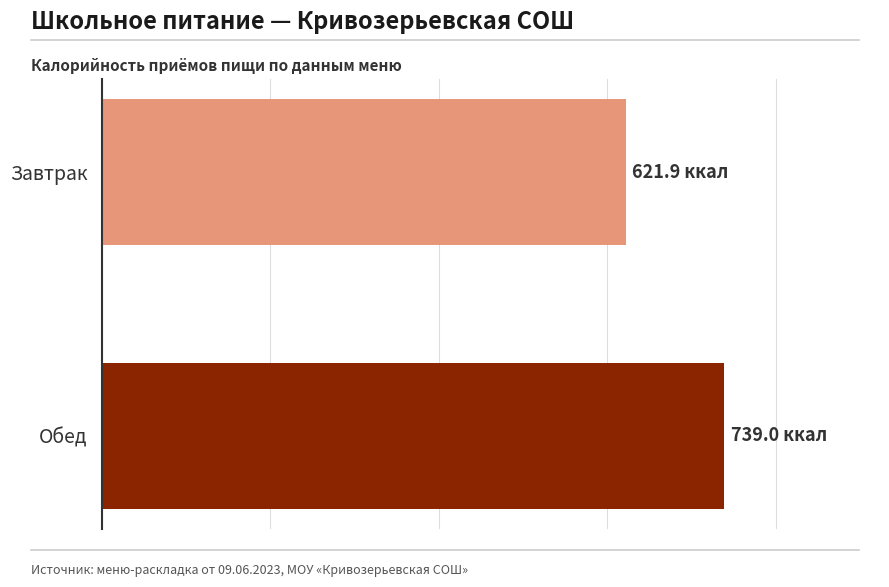

Are the bars horizontal?

Yes